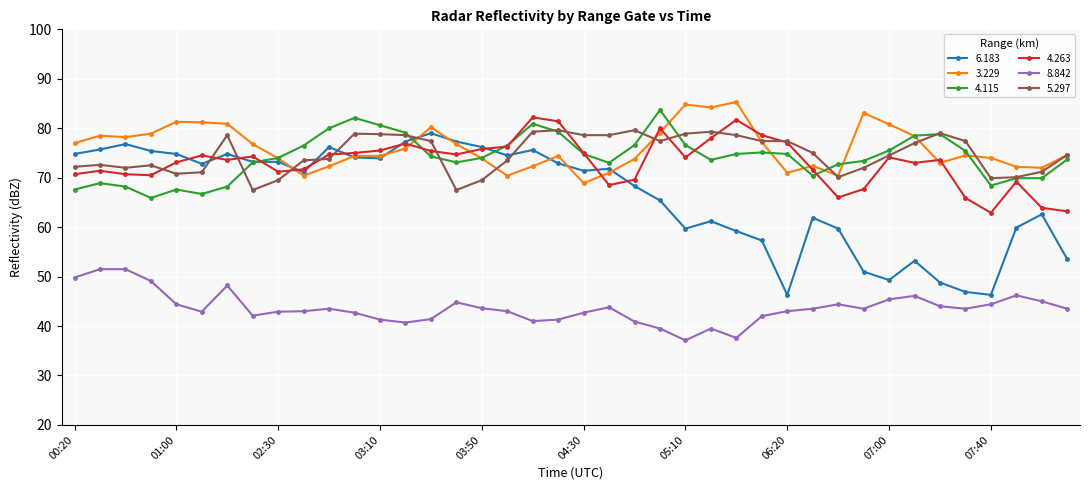

True or false: 8.842 and 4.263 intersect in this chart.

False